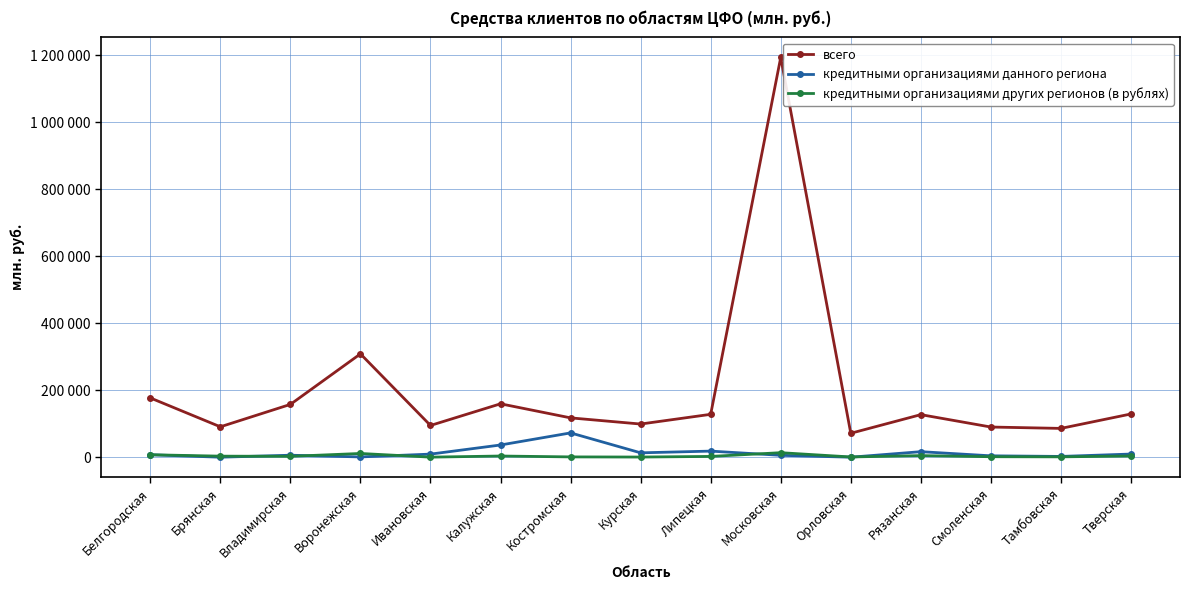

At which category is the sum across all series the highest?

Московская